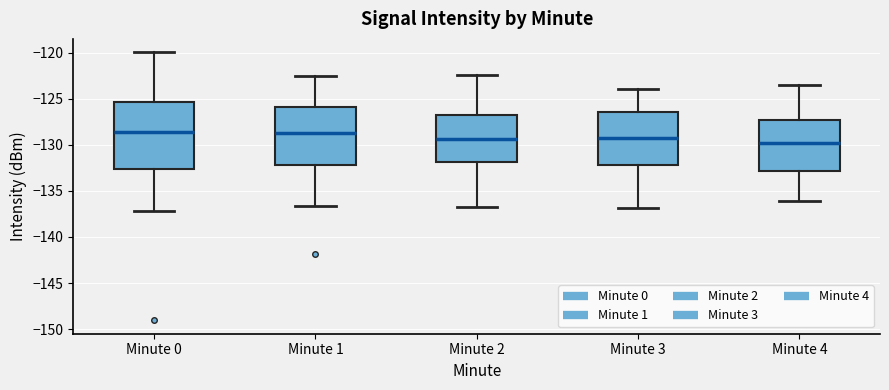

Reading left to right, transcribe this box plot: for each box, give where its median line is, the range the box spans, and where its two whiskers end, as read against the y-axis. The values are not printed on the chart, so give them approximately, as read against the axis.

Minute 0: median -128.5, box -132.5 to -125.5, whiskers -137.0 to -120.0
Minute 1: median -128.5, box -132.0 to -126.0, whiskers -136.5 to -122.5
Minute 2: median -129.5, box -132.0 to -126.5, whiskers -137.0 to -122.5
Minute 3: median -129.5, box -132.0 to -126.5, whiskers -137.0 to -124.0
Minute 4: median -130.0, box -133.0 to -127.5, whiskers -136.0 to -123.5